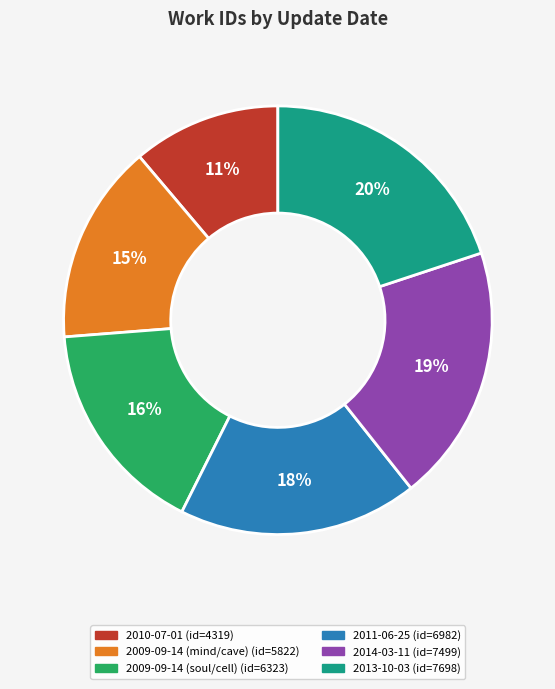

Is 2013-10-03 the majority of the pie?

No